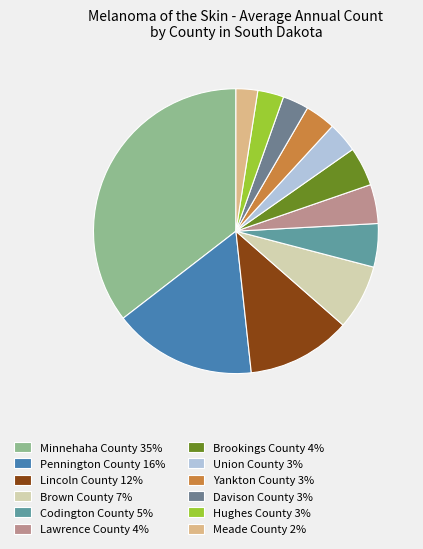

Which slice is the largest?

Minnehaha County